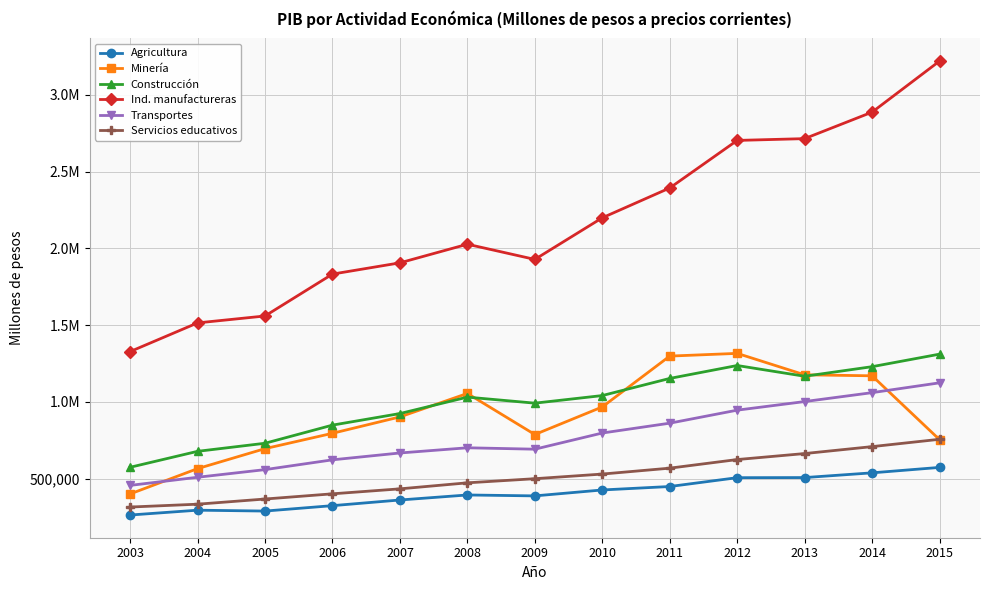

What is the value of the Construcción point at the 12th from the left?

1229139